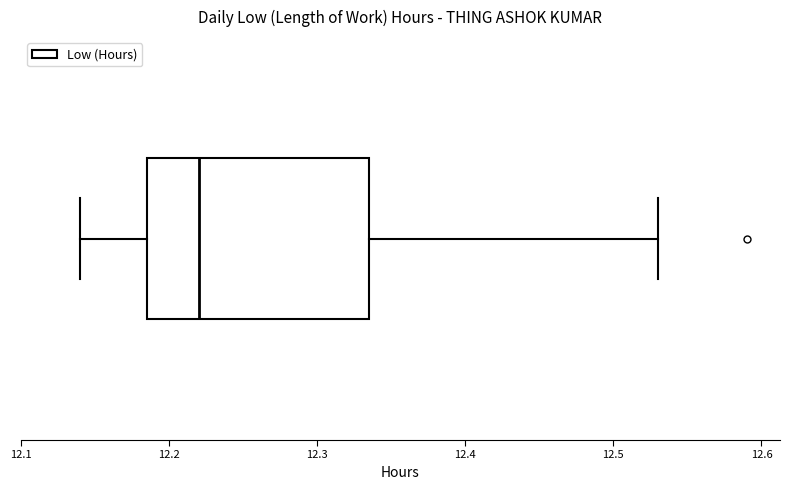

Where is the right edge of the box on the x-axis? The values are not printed on the chart, so give them approximately, as read against the axis.

12.34